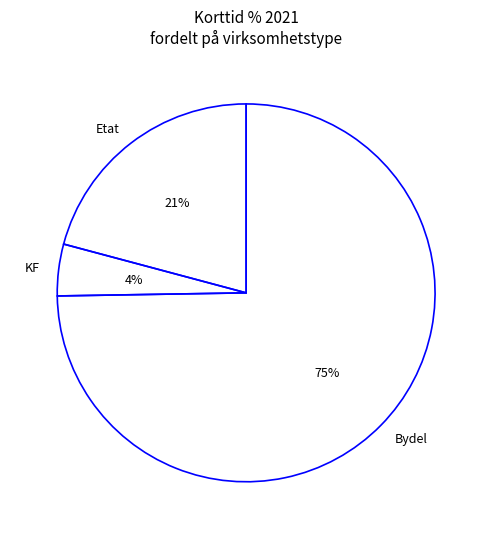

Which category has the biggest portion of the pie?

Bydel